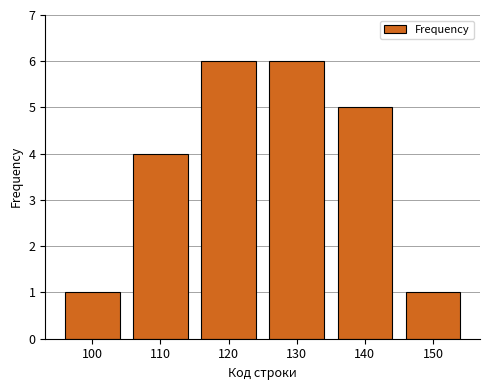

Reading right to left, list all the values displayed in this chart.

1	5	6	6	4	1